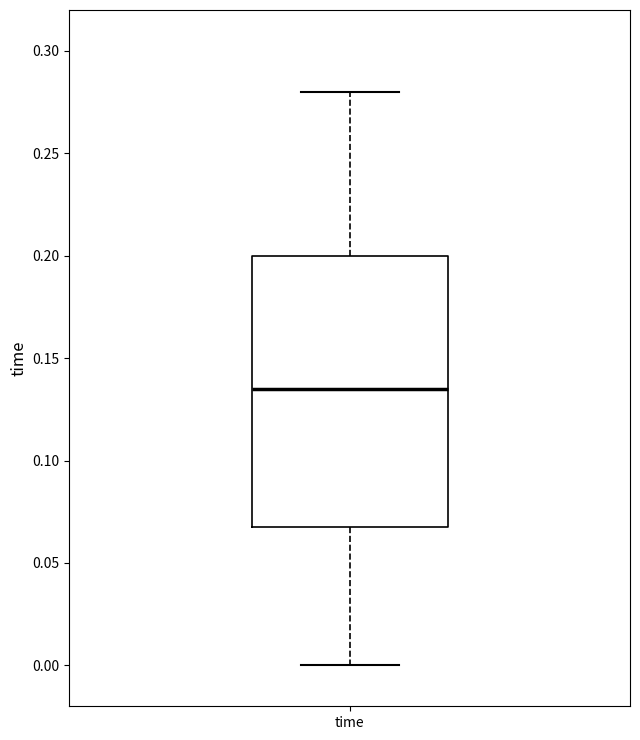

Where does the upper whisker of the box for time end on the y-axis? The values are not printed on the chart, so give them approximately, as read against the axis.

0.280